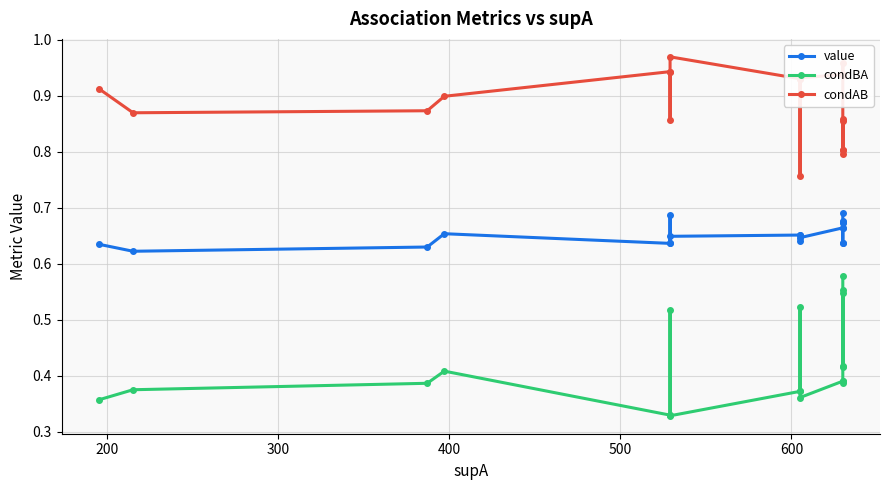

Reading right to left, transcribe all the data shown in this chart.

value: 0.7	0.7	0.6	0.6	0.7	0.7	0.7	0.7	0.6	0.6	0.7	0.7	0.6	0.6	0.7	0.6	0.7	0.6	0.6	0.6
condBA: 0.6	0.5	0.4	0.4	0.6	0.4	0.4	0.4	0.4	0.5	0.4	0.4	0.3	0.3	0.5	0.3	0.4	0.4	0.4	0.4
condAB: 0.8	0.8	0.9	0.9	0.8	1.0	0.9	0.9	0.9	0.8	0.9	0.9	1.0	0.9	0.9	0.9	0.9	0.9	0.9	0.9